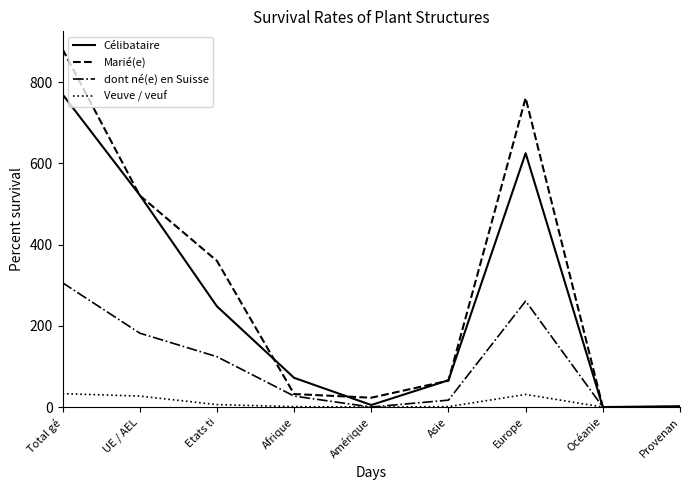

Which series has the largest range (max minus min)?

Marié(e)